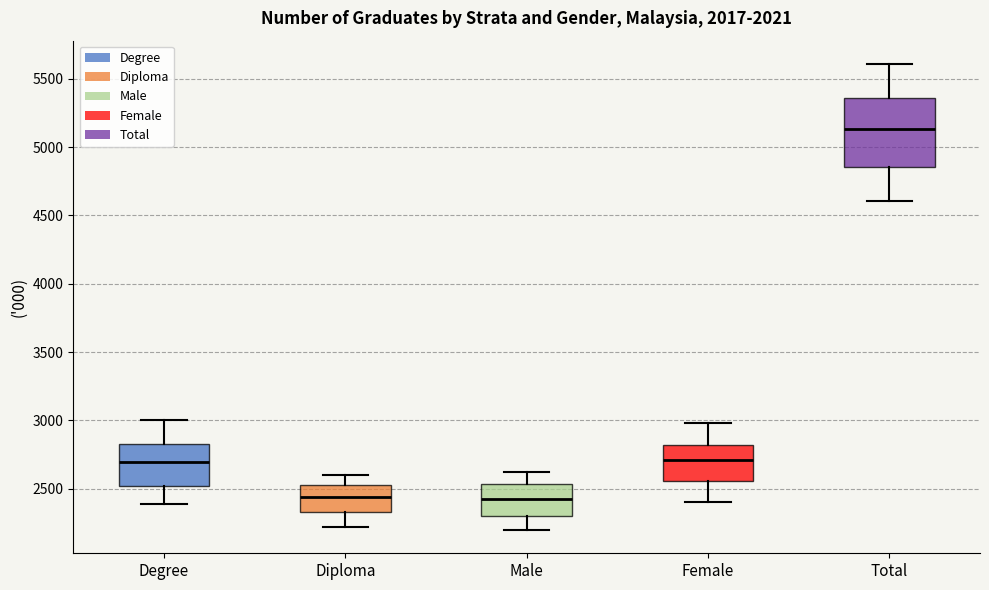

Which box has the highest median line?

Total